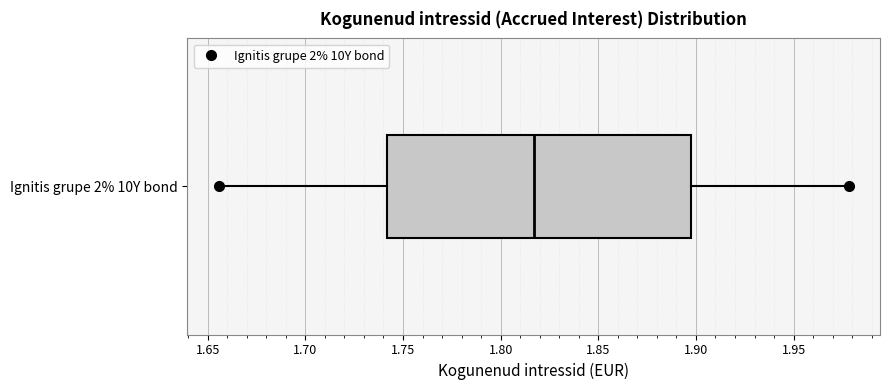

Transcribe this box plot: give where the median line is, the range the box spans, and where the two whiskers end, as read against the x-axis. The values are not printed on the chart, so give them approximately, as read against the axis.

median 1.815, box 1.740 to 1.900, whiskers 1.655 to 1.980